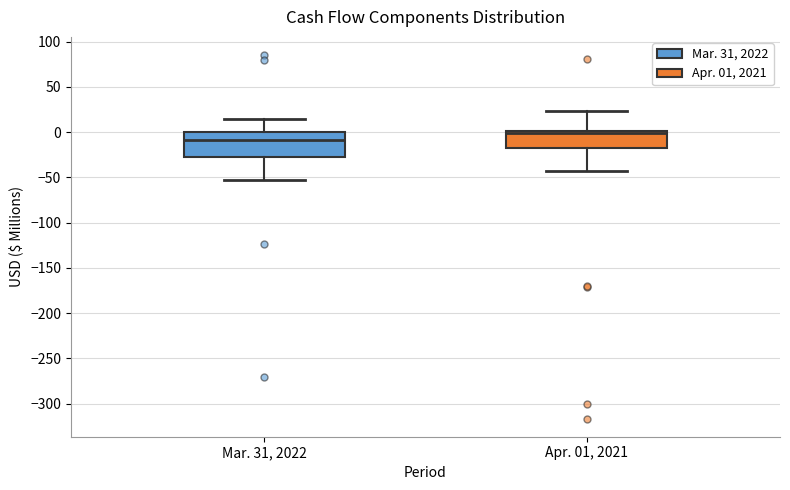

Where does the lower whisker of the box for Mar. 31, 2022 end on the y-axis? The values are not printed on the chart, so give them approximately, as read against the axis.

-55